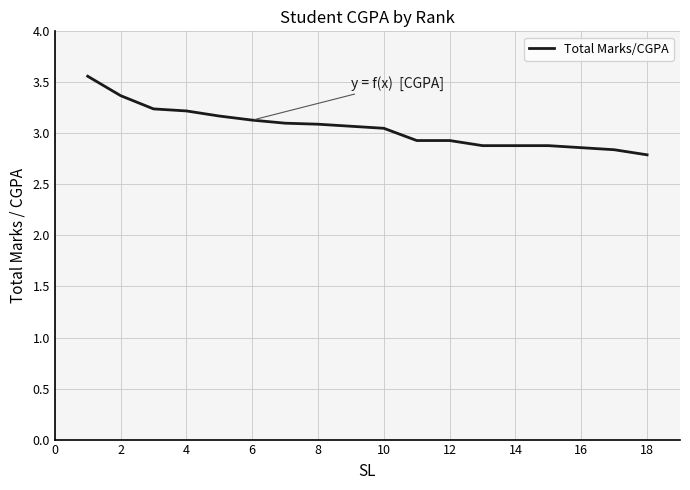

The value at 4 is 3.2. True or false?

True